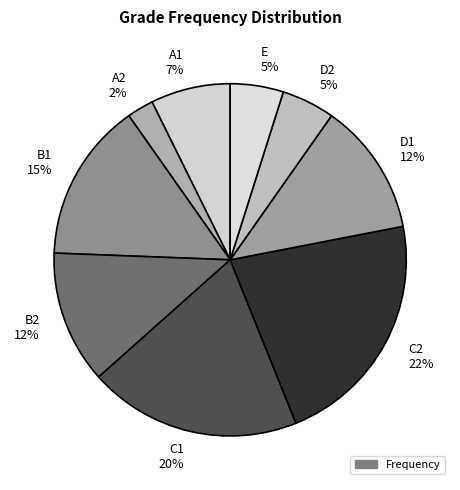

Is the sum of B1 15% and A2 2% greater than half?

No